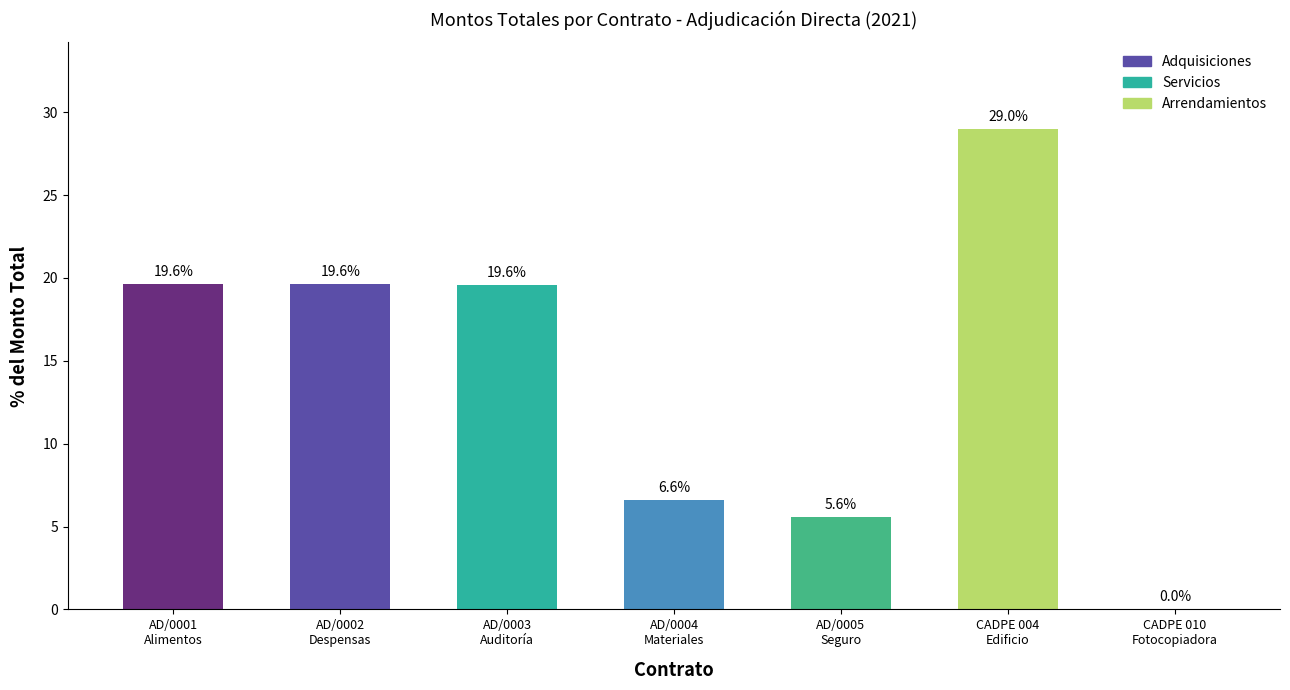

What is the sum of all values?

100.0